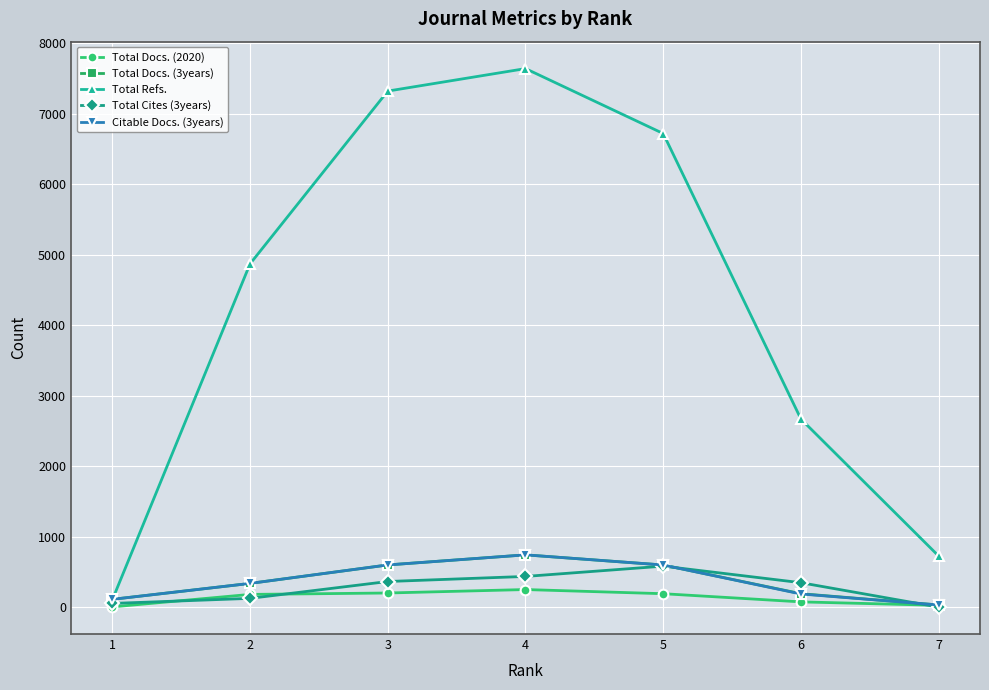

What is the maximum value shown in the chart?

7638